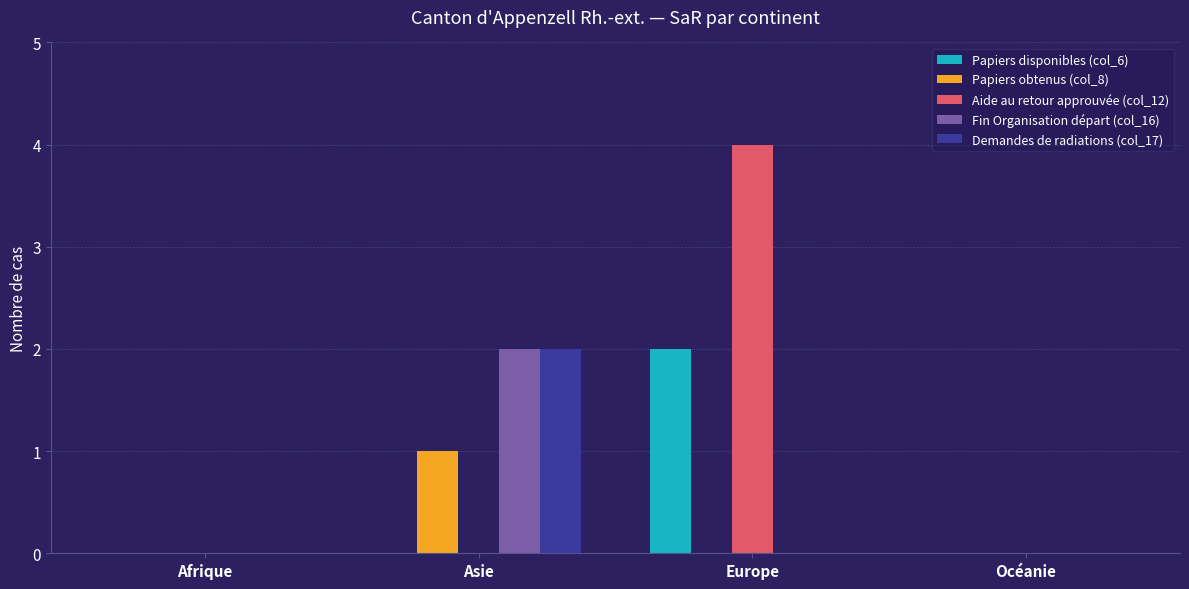

Which series has the widest spread of values?

Aide au retour approuvée (col_12)